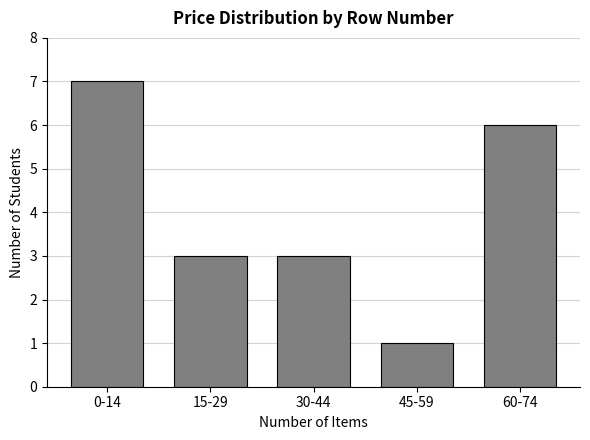

Reading left to right, transcribe all the data shown in this chart.

7	3	3	1	6